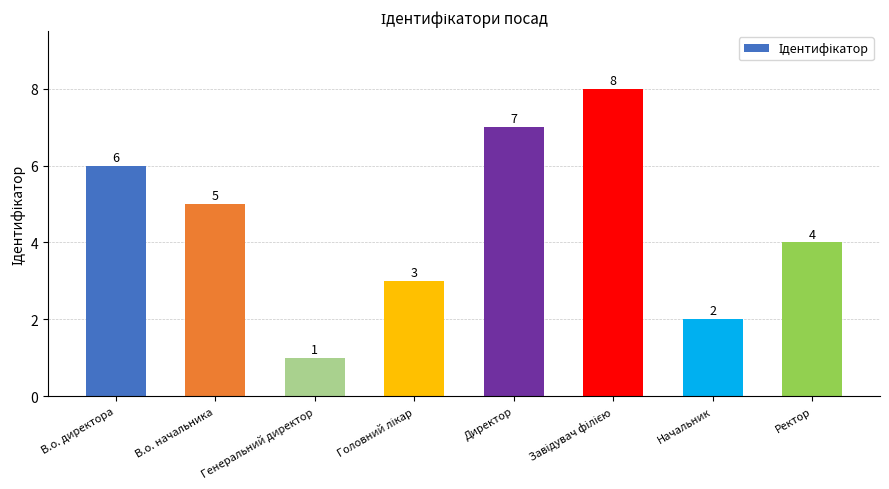

Which category has the lowest value across all series?

Генеральний директор